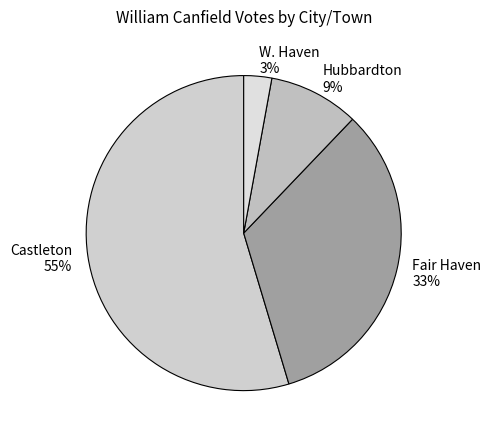

To the nearest percent, what is the difference between the Fair Haven and Hubbardton slice percentages?

24%